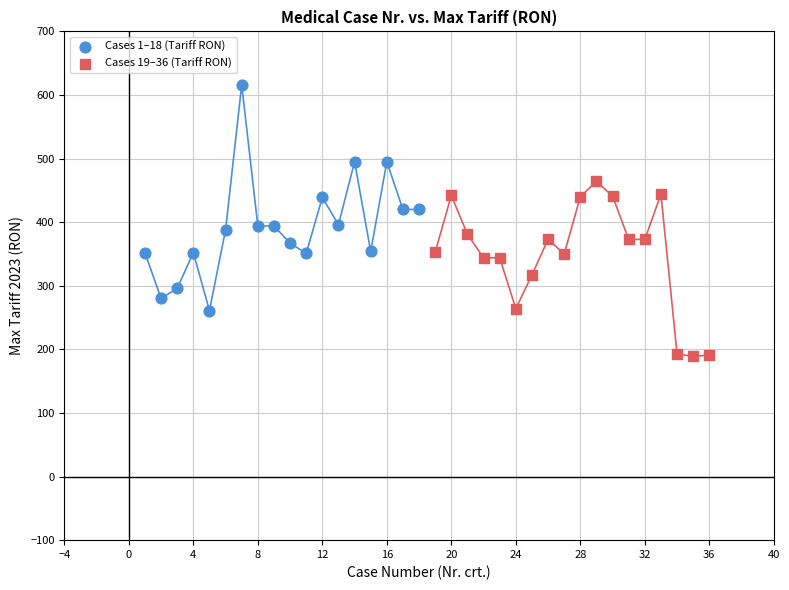

What are all the series names shown in the legend?

Cases 1–18 (Tariff RON), Cases 19–36 (Tariff RON)